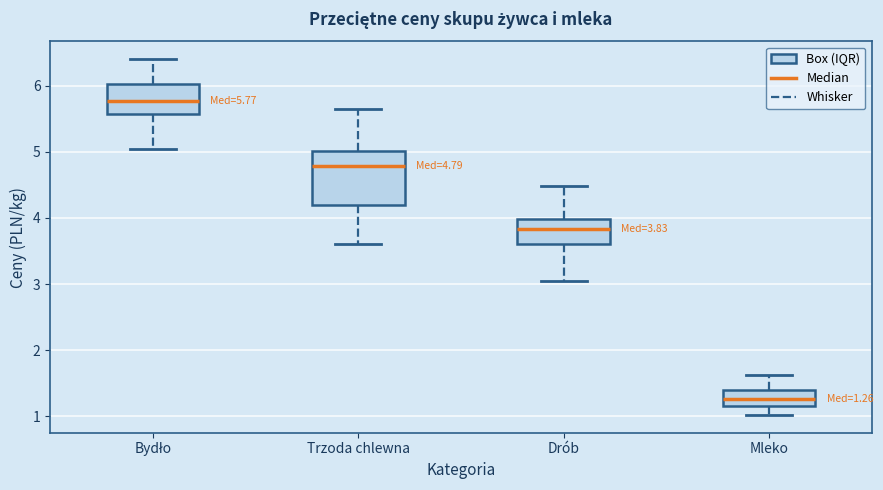

Comparing the boxes themselves (not the whiskers), which one is the tallest?

Trzoda chlewna